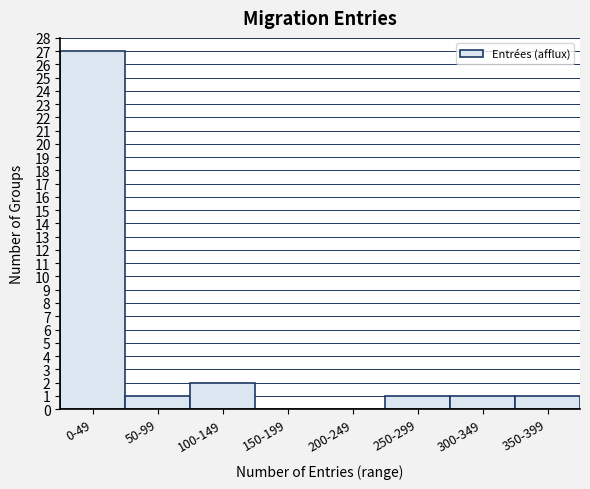

Reading left to right, extract all data points from this chart.

0-49=27	50-99=1	100-149=2	150-199=0	200-249=0	250-299=1	300-349=1	350-399=1